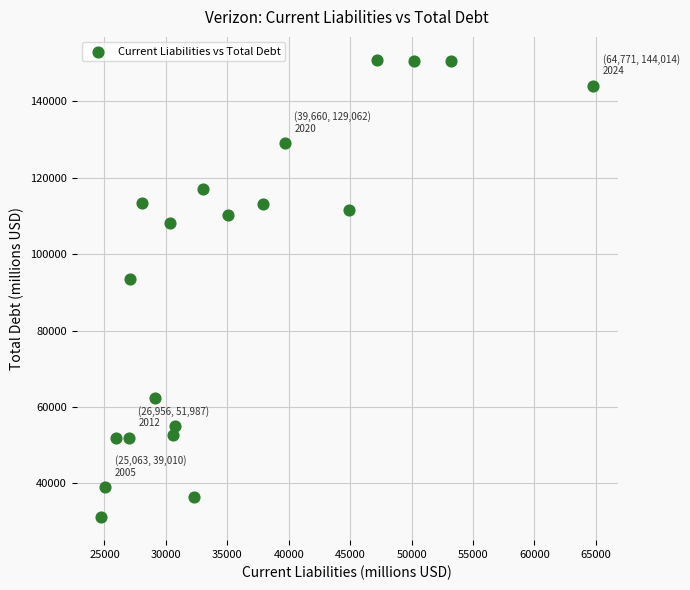

What Y value in the scatter plot is closest to 91012?

93591